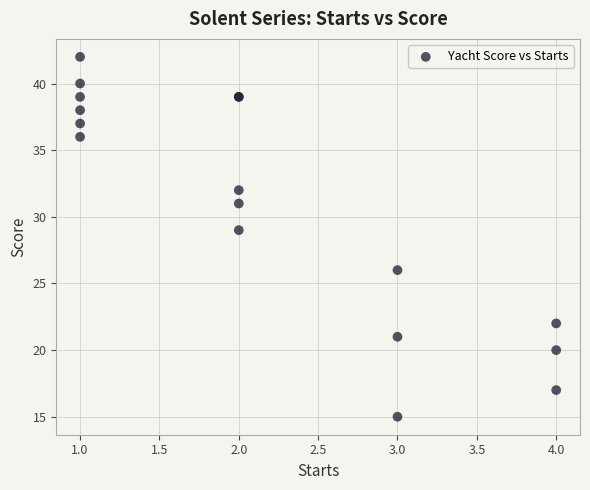

What Y value in the scatter plot is closest to 28?

29